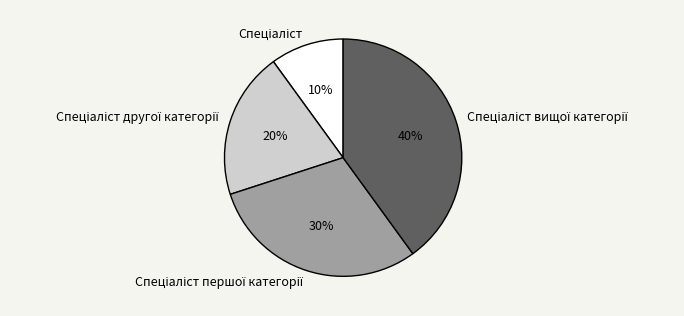

To the nearest percent, what is the difference between the largest and smallest slice percentages?

30%